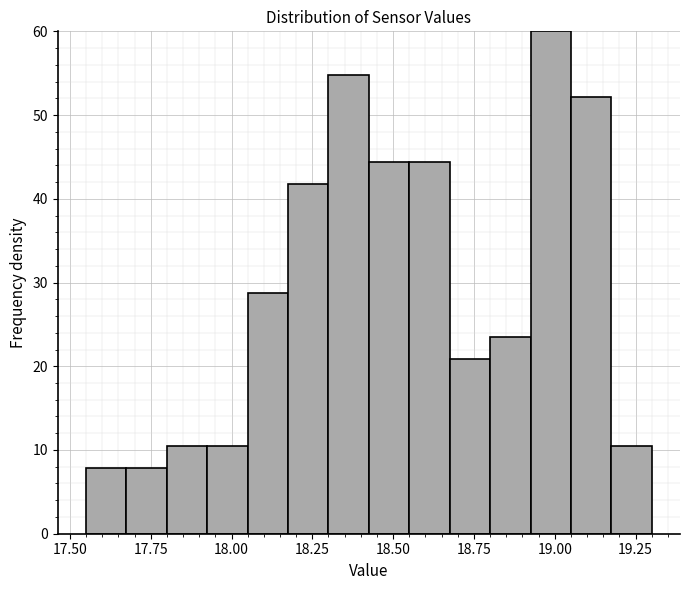

Around what value on the x-axis is the tallest bar? Give the approximate position of its centre, as read against the axis.

19.00